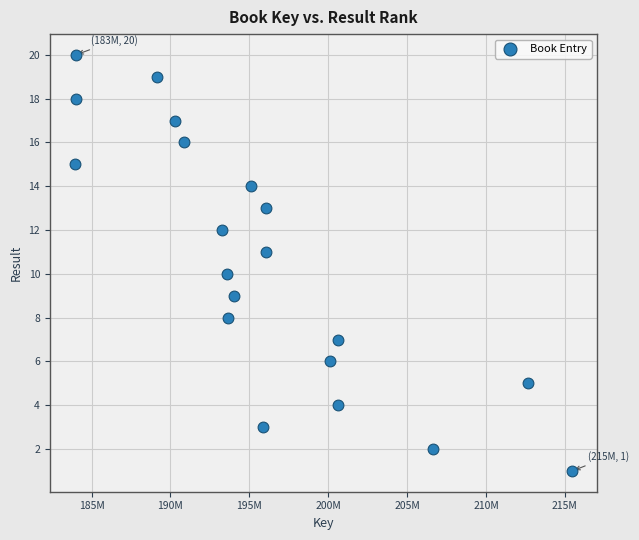

What is the range of X values (max minus min)?

31535509